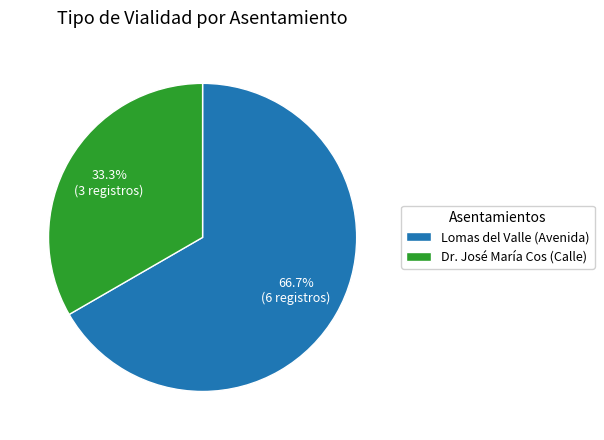

How many segments does this pie chart have?

2